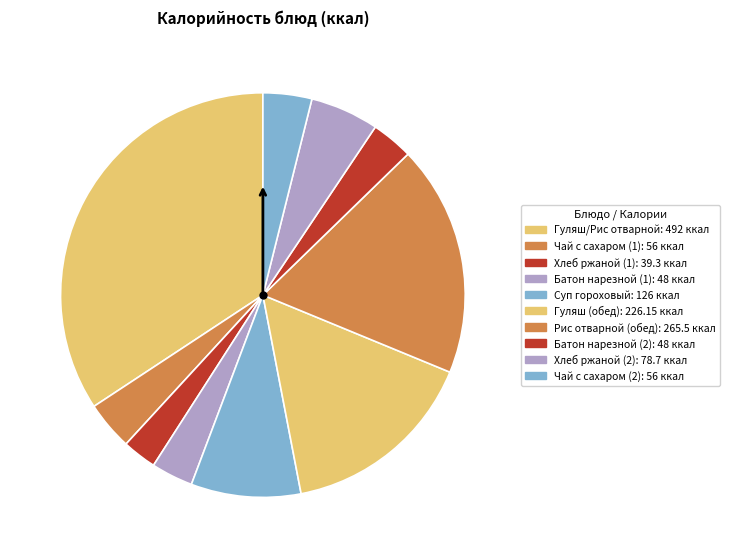

How many slices are in this pie chart?

10